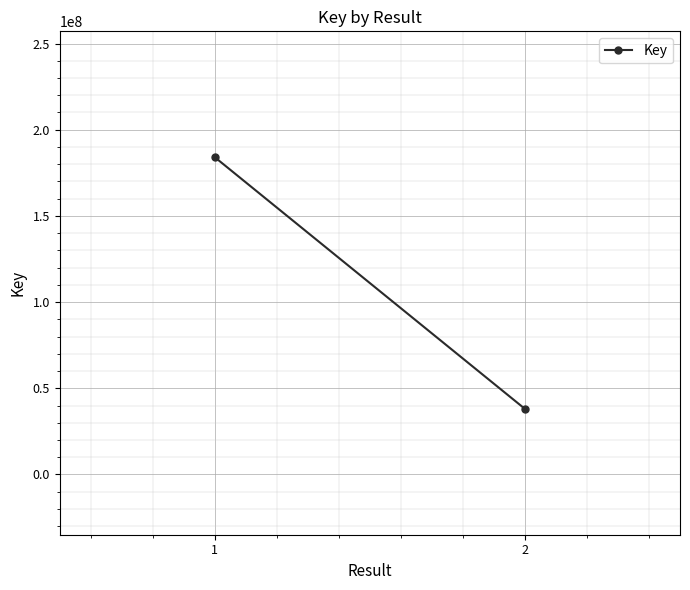

How many lines are shown in the chart?

1